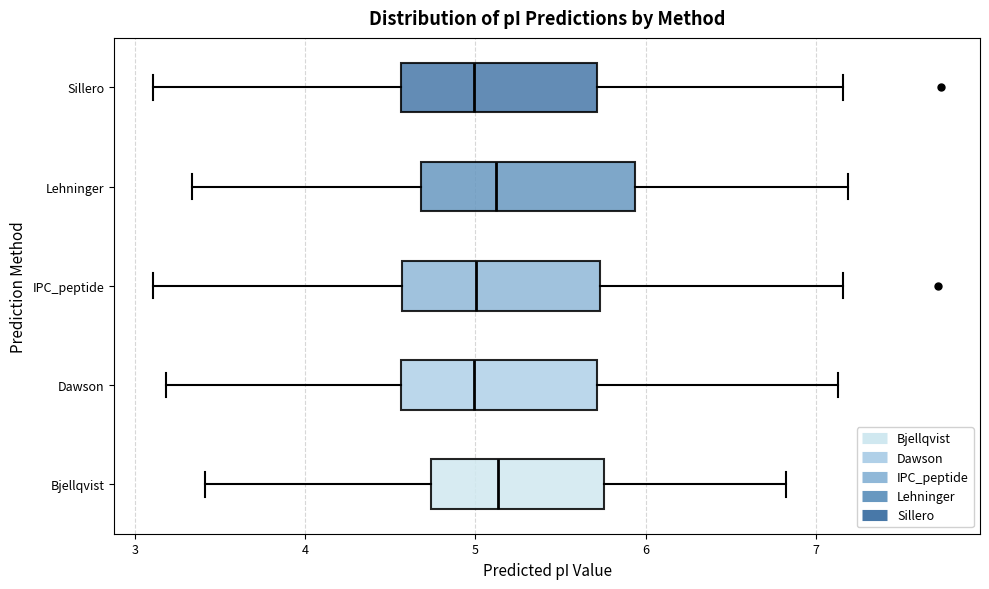

Where does the right whisker of the box for Dawson end on the x-axis? The values are not printed on the chart, so give them approximately, as read against the axis.

7.1